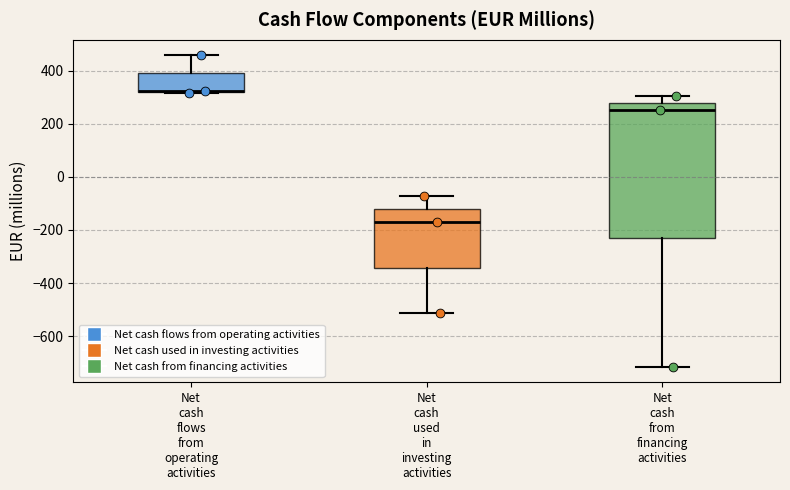

Reading left to right, read every box against the y-axis: the position of its median line, the range the box covers, and the ends of its whiskers. The values are not printed on the chart, so give them approximately, as read against the axis.

Net cash flows from operating activities: median 320 (drawn on the box's lower edge), box 320 to 380, whiskers 320 to 460
Net cash used in investing activities: median -180, box -340 to -120, whiskers -520 to -80
Net cash from financing activities: median 260, box -240 to 280, whiskers -720 to 300